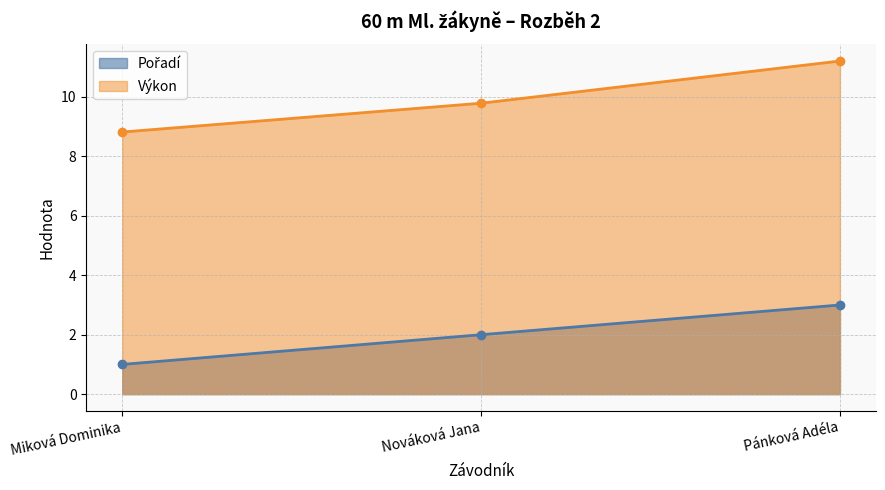

What is the label of the 2nd point from the right?

Nováková Jana